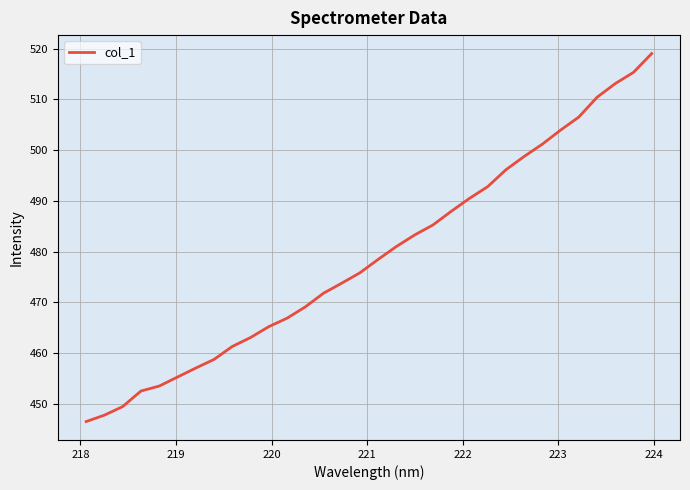

What is the greatest value displayed?

519.0